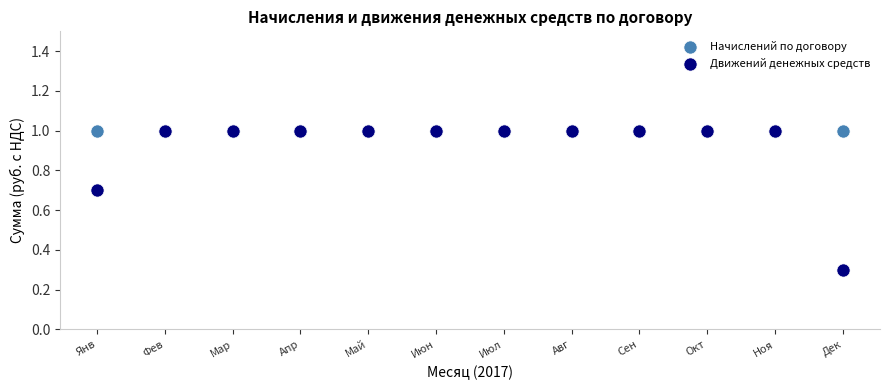

Across all series, what Y value is closest to 0?

0.3